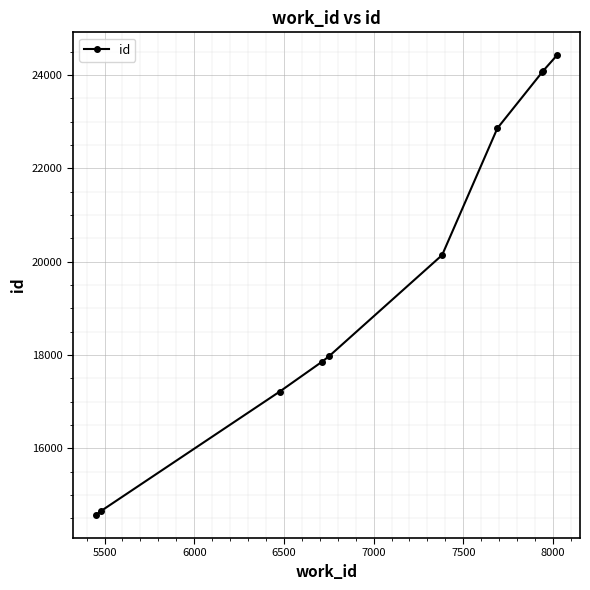

What is the value of the 2nd point from the left?

14662